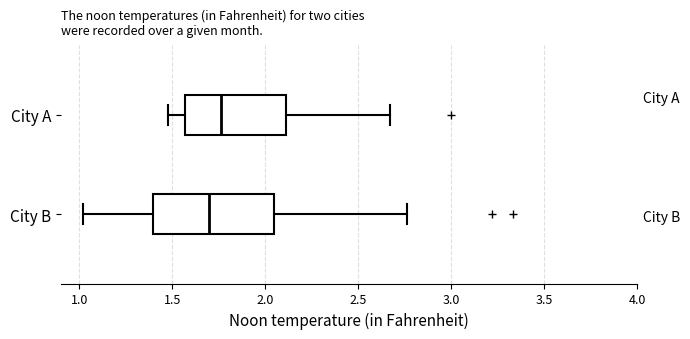

Which box has the furthest to the right median line?

City A